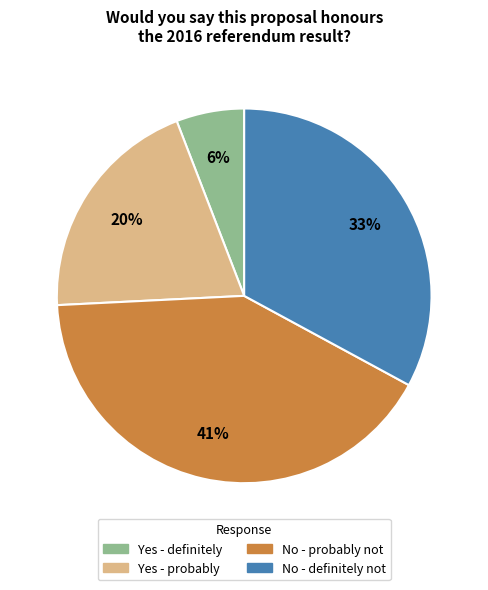

Rank the categories by value from lowest to highest.

Yes - definitely, Yes - probably, No - definitely not, No - probably not